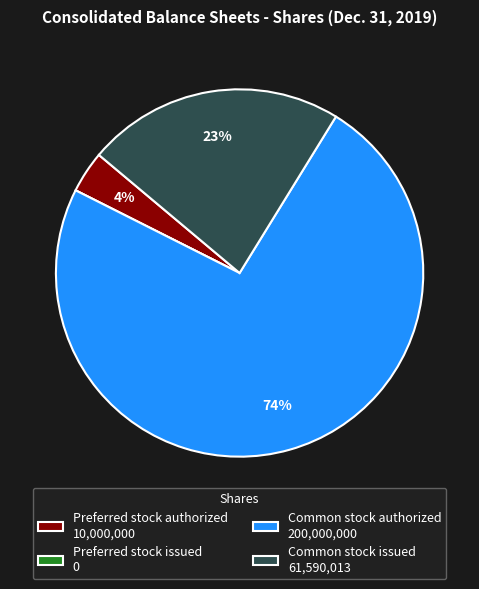

The Common stock issued slice represents 23% of the pie. True or false?

True